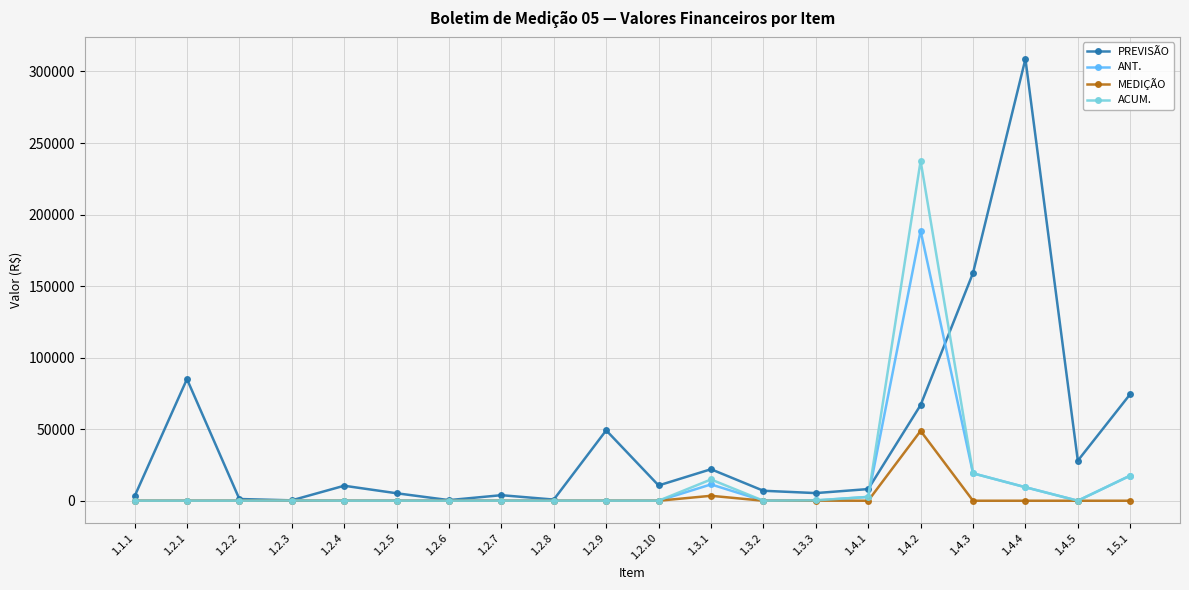

What is the greatest value displayed?

308737.0